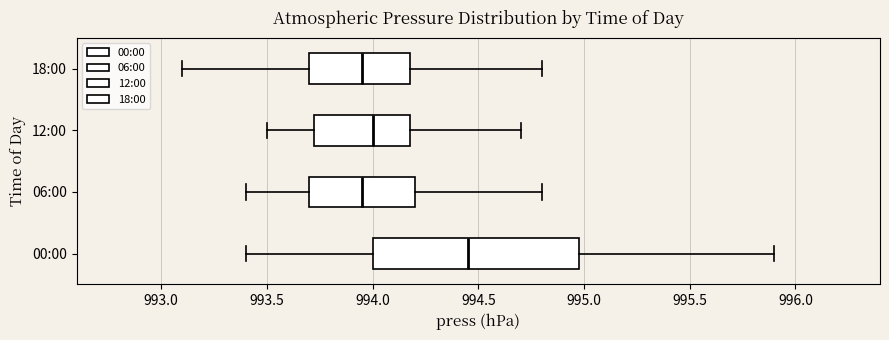

Which box has the furthest to the right median line?

00:00